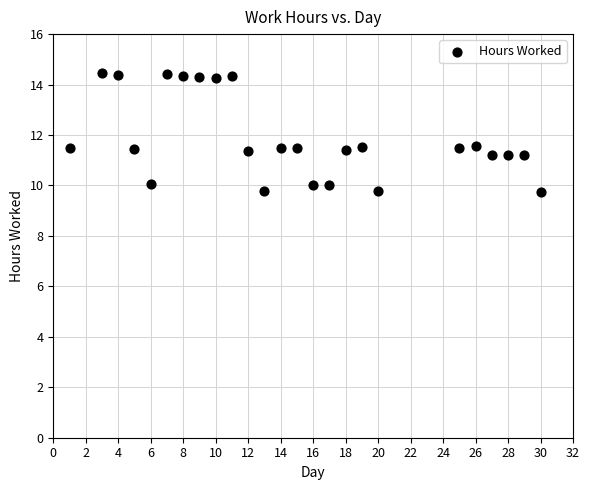

What is the range of Y values (max minus min)?

4.7